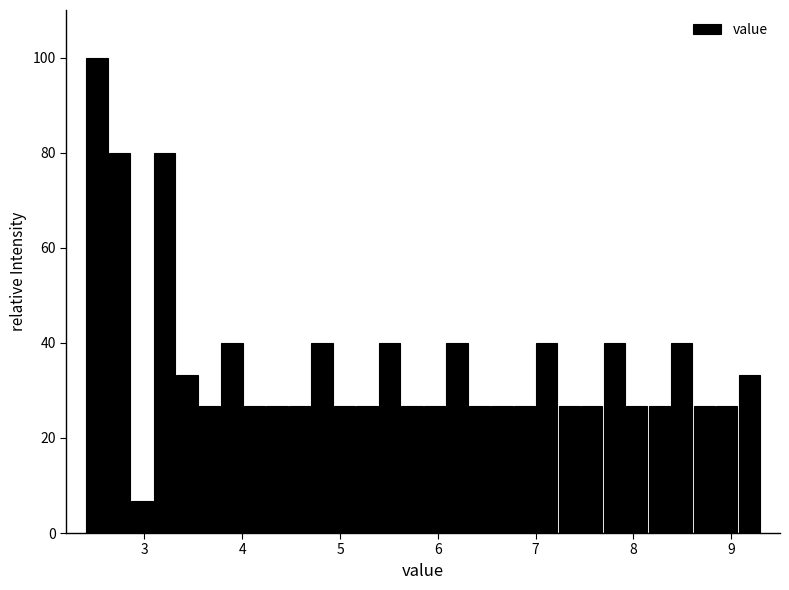

Around what value on the x-axis is the tallest bar? Give the approximate position of its centre, as read against the axis.

2.5